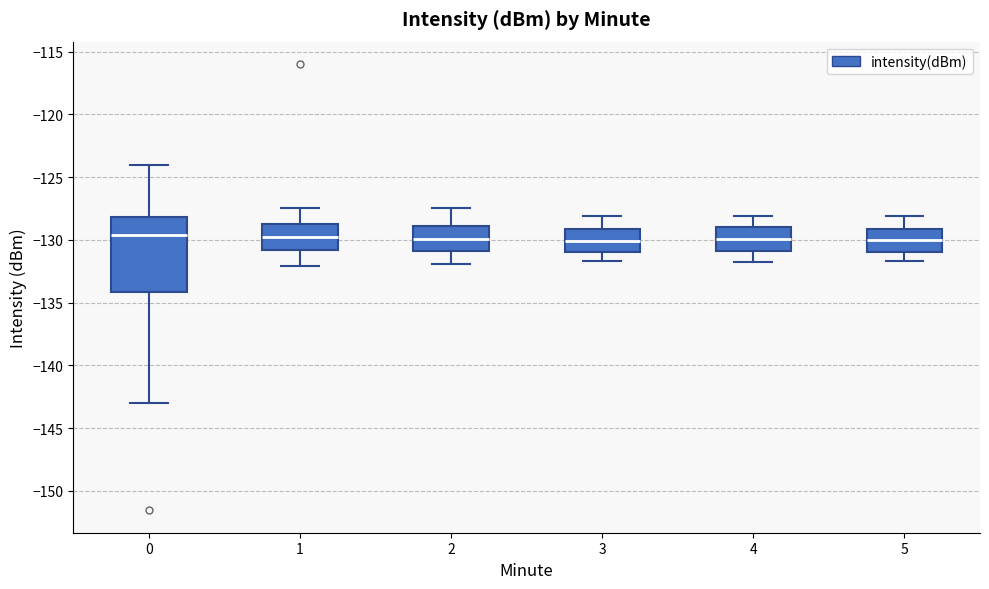

Comparing the boxes themselves (not the whiskers), which one is the tallest?

0